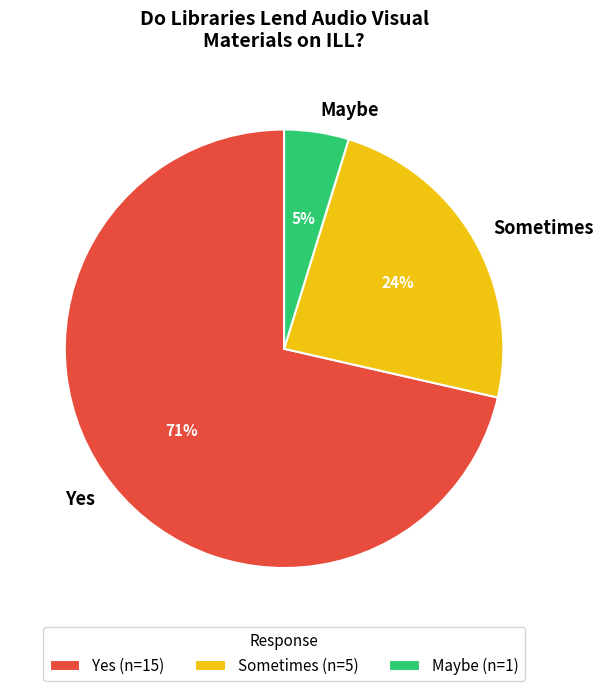

Count the number of slices in the pie.

3